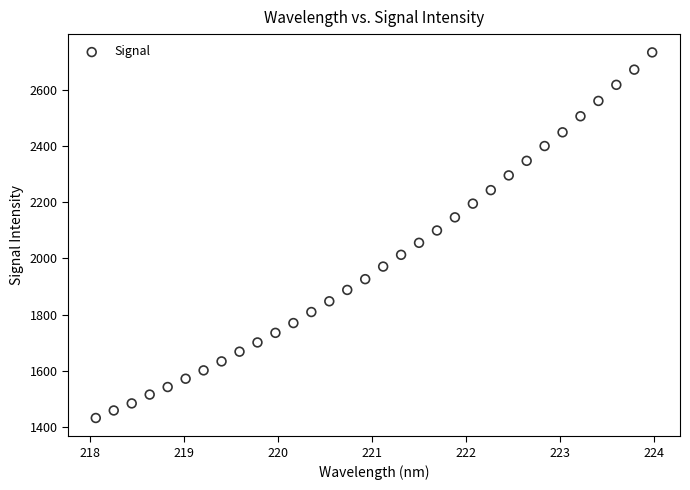

What is the range of X values (max minus min)?

5.9